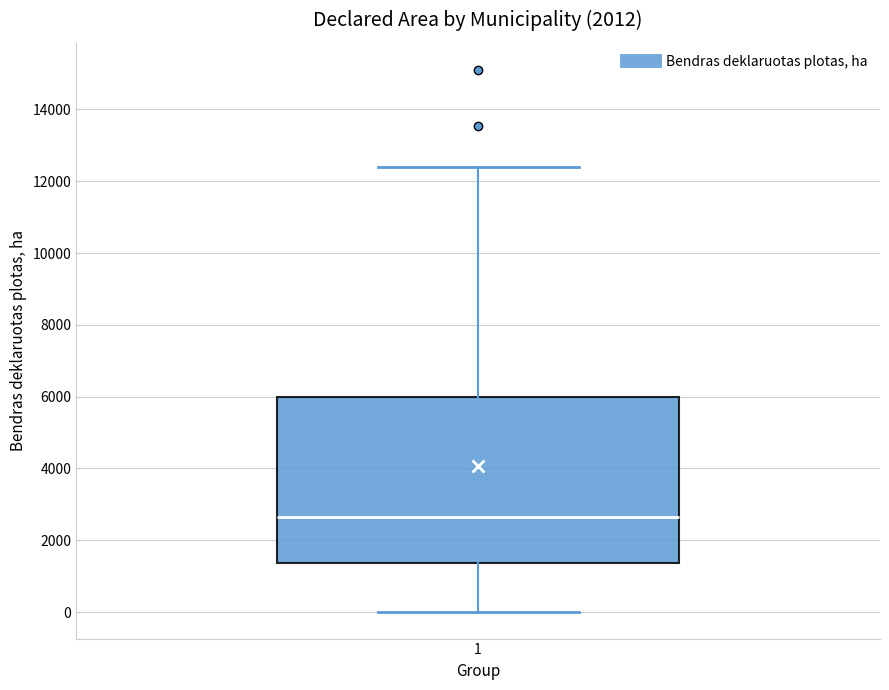

Transcribe this box plot: give where the median line is, the range the box spans, and where the two whiskers end, as read against the y-axis. The values are not printed on the chart, so give them approximately, as read against the axis.

median 2600, box 1400 to 6000, whiskers 0 to 12400